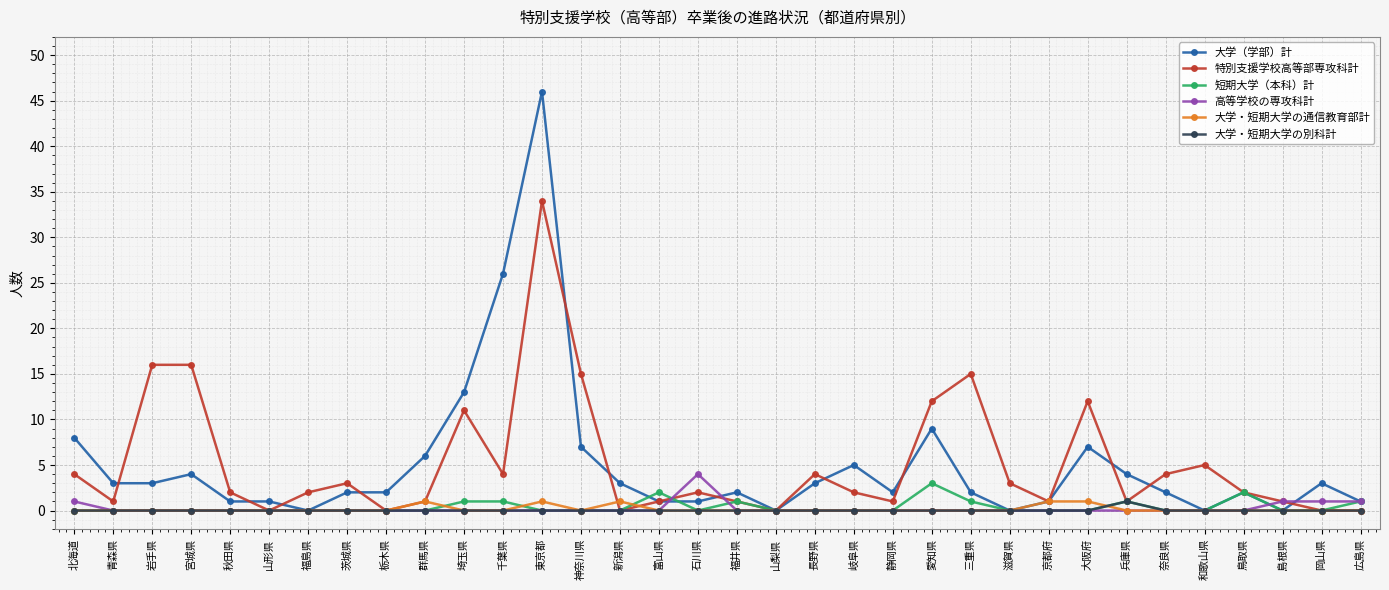

How many categories are shown in the chart?

34